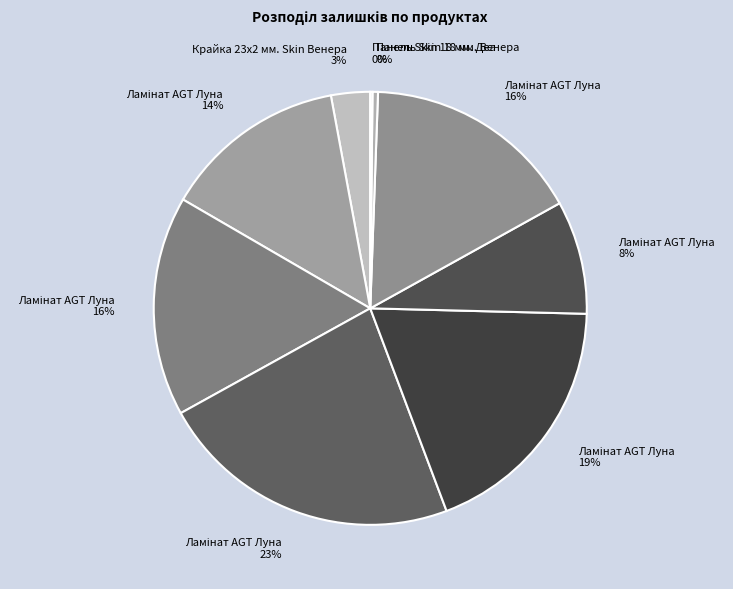

Does any single category account for the majority?

No